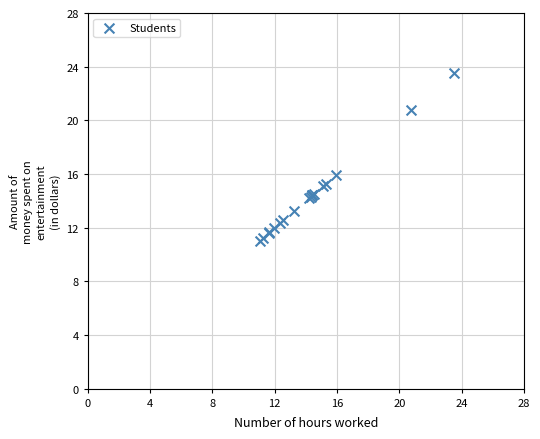

What Y value in the scatter plot is closest to 17?

16.0